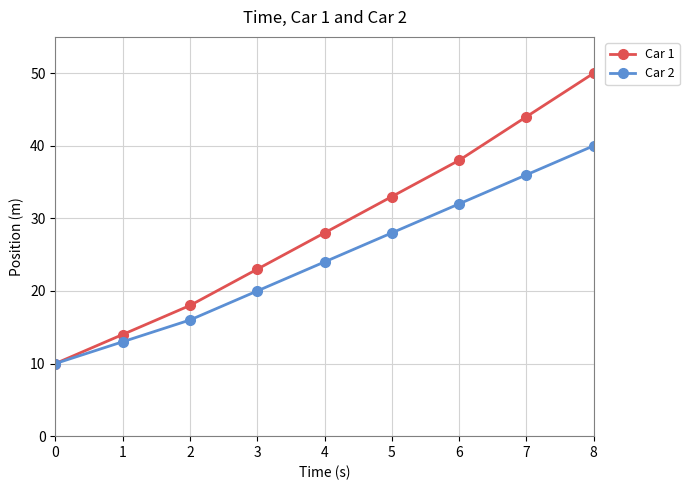

Reading left to right, transcribe all the data shown in this chart.

Car 1: 10	14	18	23	28	33	38	44	50
Car 2: 10	13	16	20	24	28	32	36	40